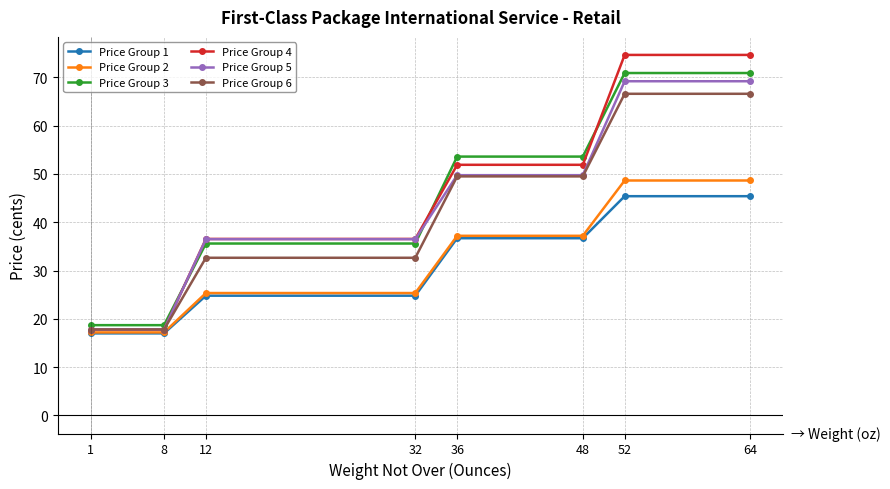

What is the lowest value of the Price Group 1 series?

17.0